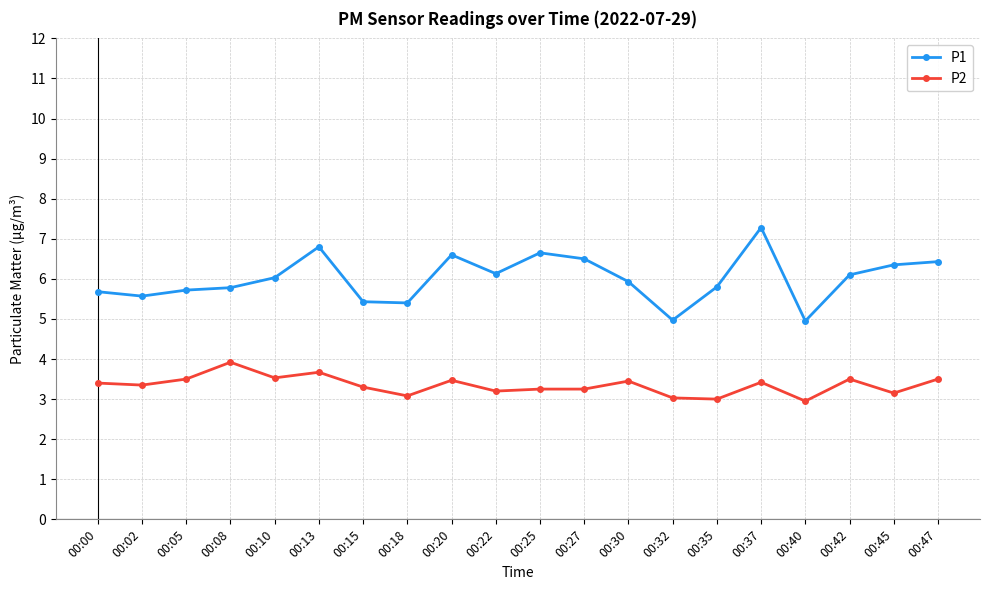

What is the lowest value of the P1 series?

5.0